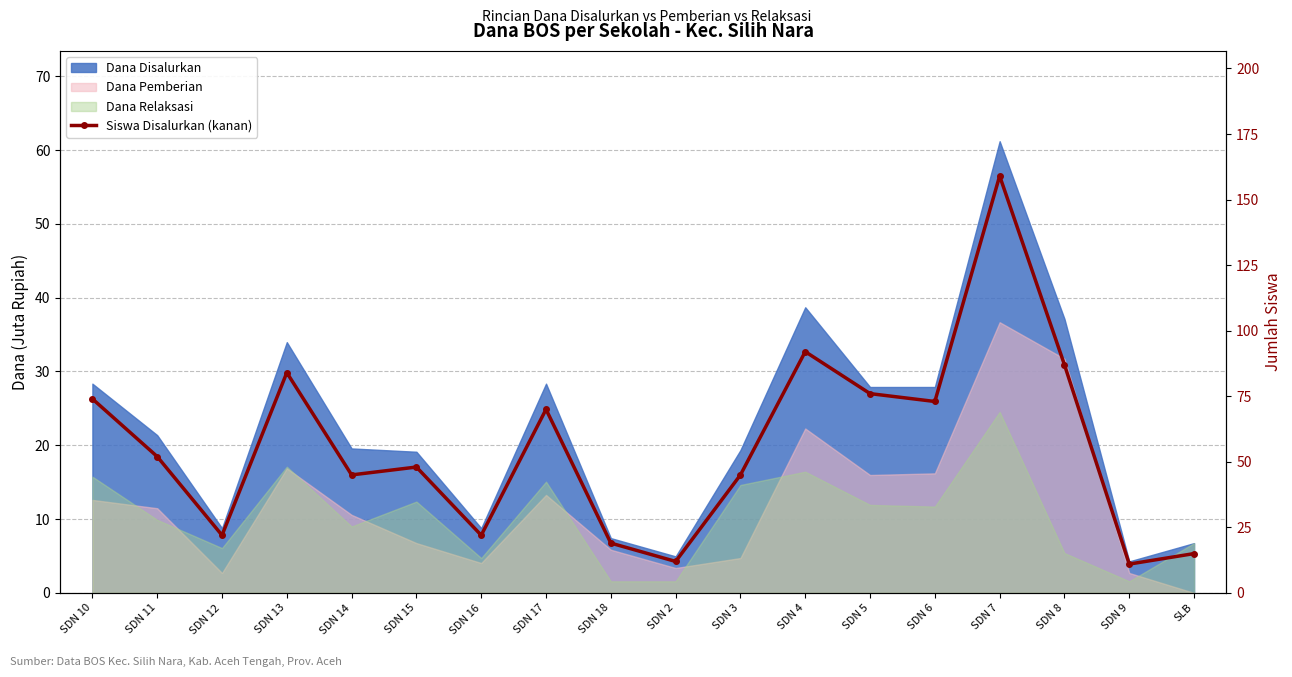

What is the change in value from SDN 12 to SDN 14?

+23